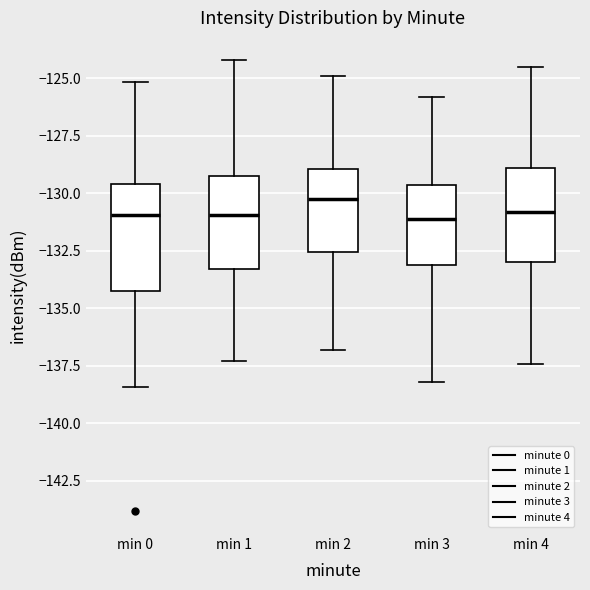

Which box has the highest median line?

min 2